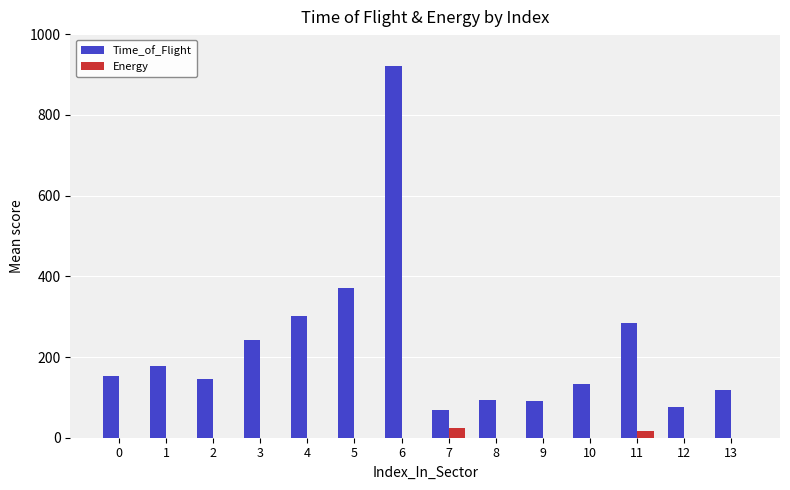

What are all the series names shown in the legend?

Time_of_Flight, Energy